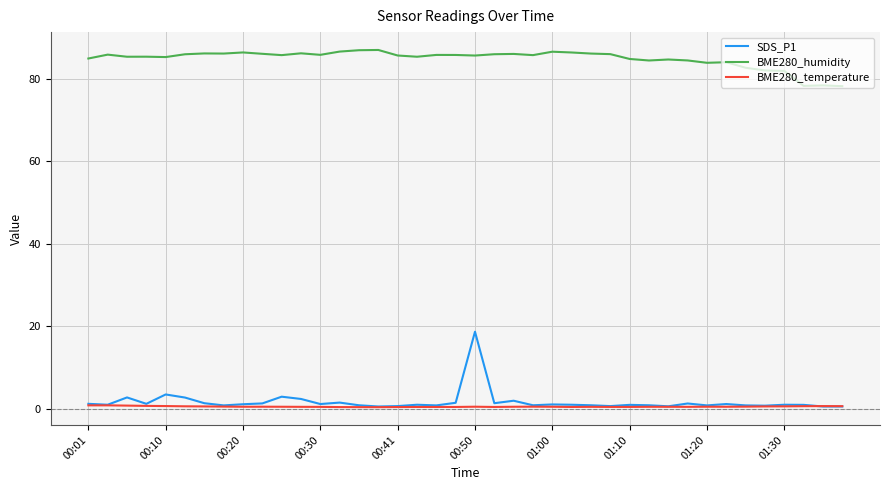

List the series in order of their peak value, highest first.

BME280_humidity, SDS_P1, BME280_temperature